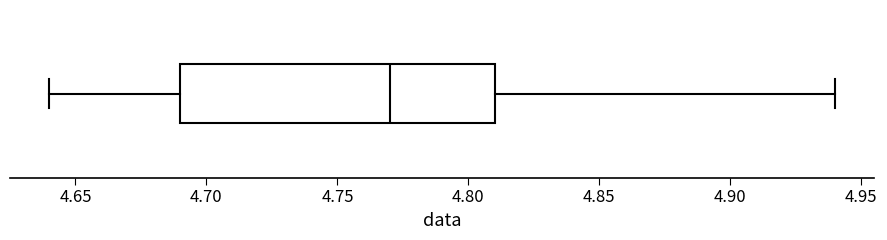

Read this box plot against the x-axis: the position of the median line, the range covered by the box, and the ends of both whiskers. The values are not printed on the chart, so give them approximately, as read against the axis.

median 4.77, box 4.69 to 4.81, whiskers 4.64 to 4.94